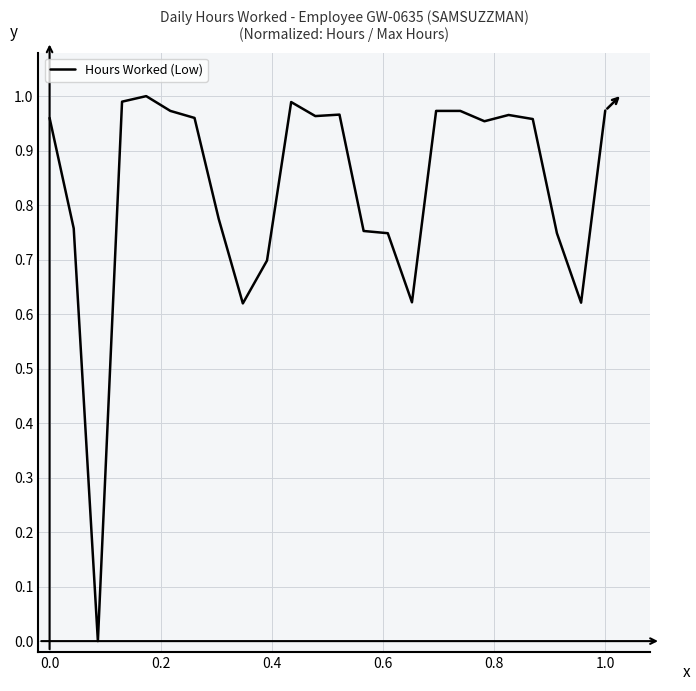

How many lines are shown in the chart?

1